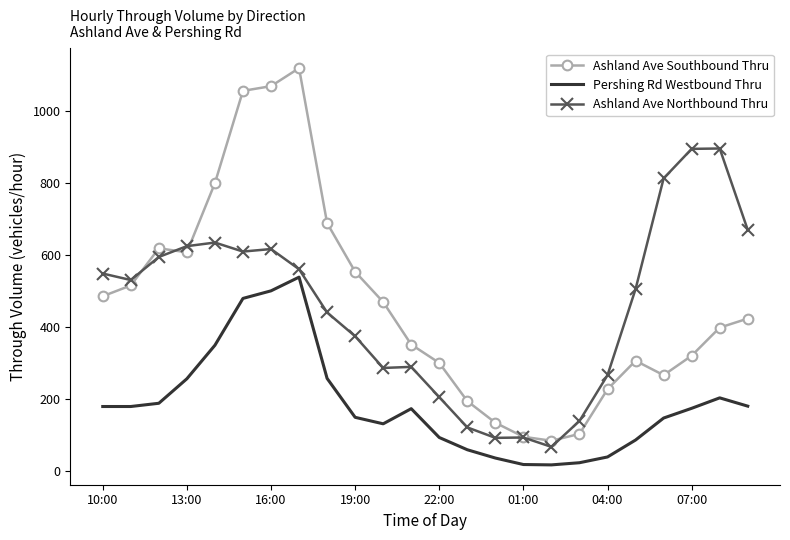

Which series has the largest range (max minus min)?

Ashland Ave Southbound Thru